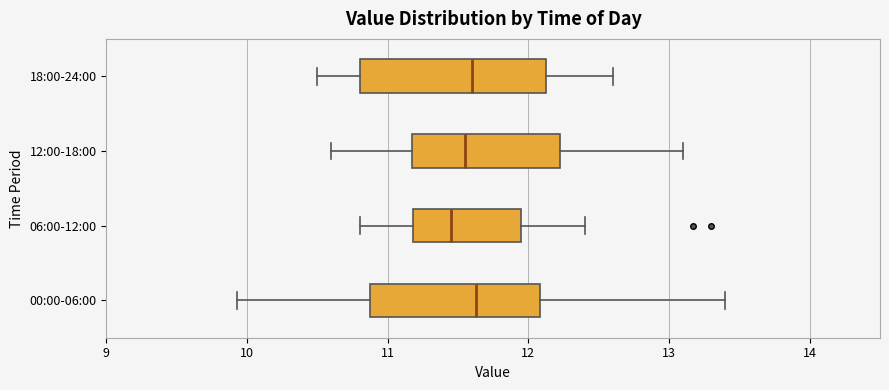

Comparing the boxes themselves (not the whiskers), which one is the widest?

18:00-24:00